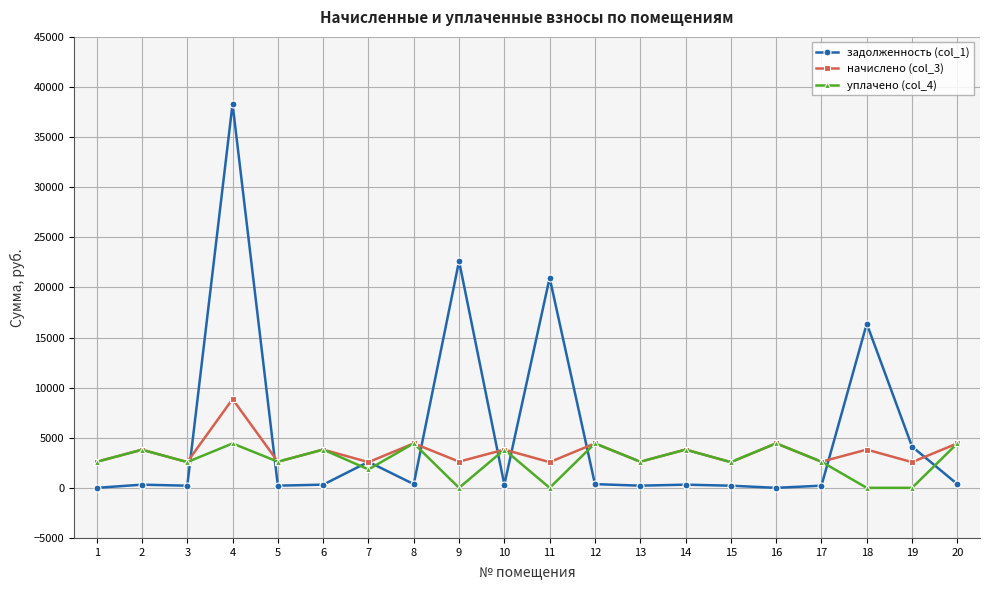

What are all the series names shown in the legend?

задолженность (col_1), начислено (col_3), уплачено (col_4)